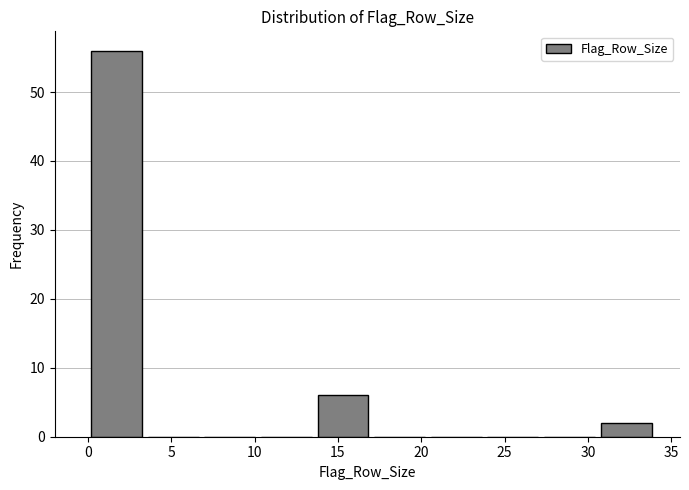

Reading left to right, transcribe this chart: for each bar, give the range it covers on the x-axis and its height. Neither the bar edges nor the heights are printed on the chart, so give them approximately, as read against the axes.

0.0 to 3.4: 56
3.4 to 6.8: 0
6.8 to 10.2: 0
10.2 to 13.6: 0
13.6 to 17.0: 6
17.0 to 20.4: 0
20.4 to 23.8: 0
23.8 to 27.2: 0
27.2 to 30.6: 0
30.6 to 34.0: 2